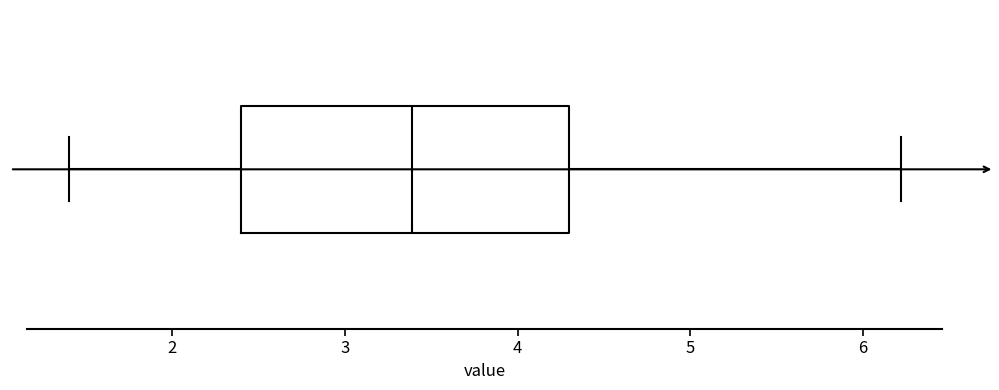

Where is the right edge of the box on the x-axis? The values are not printed on the chart, so give them approximately, as read against the axis.

4.3